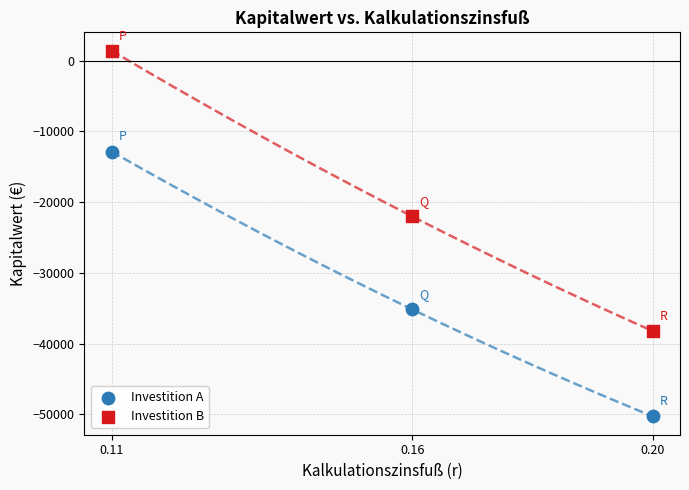

Which series reaches the minimum Y coordinate?

Investition A